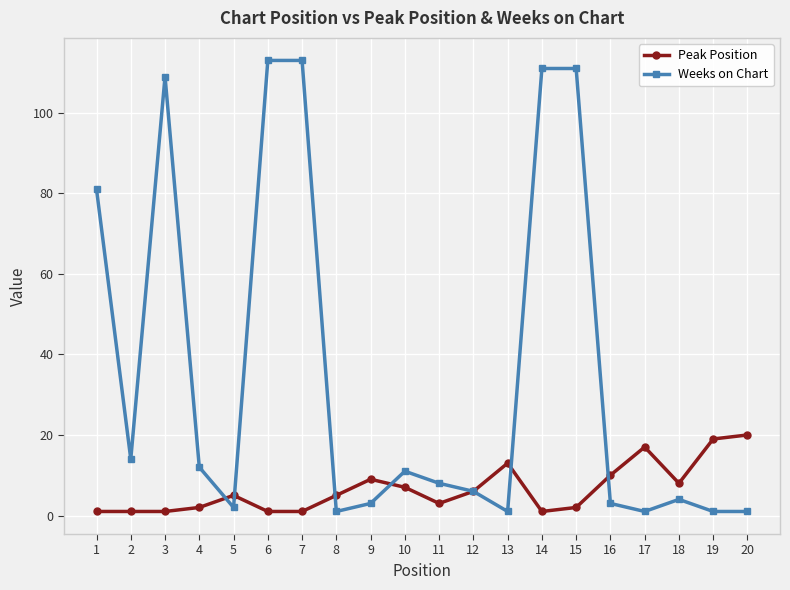

The Peak Position series shows 3 at 11. True or false?

True